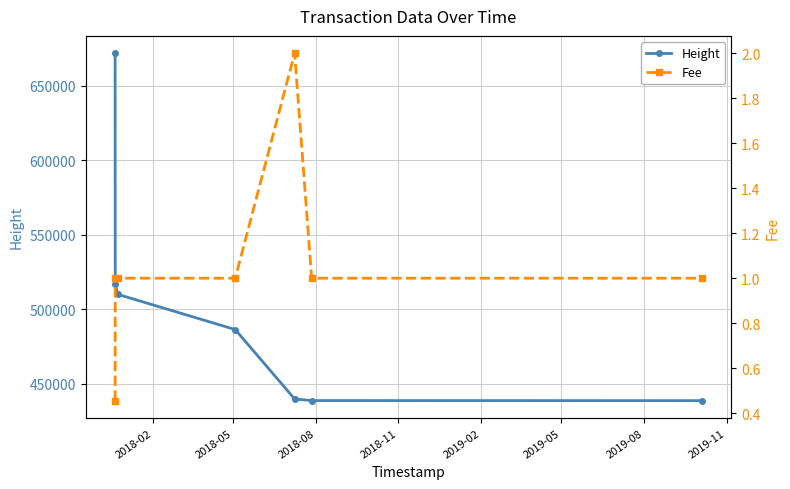

What is the difference between the maximum and second lowest values in the Fee series?

1.0